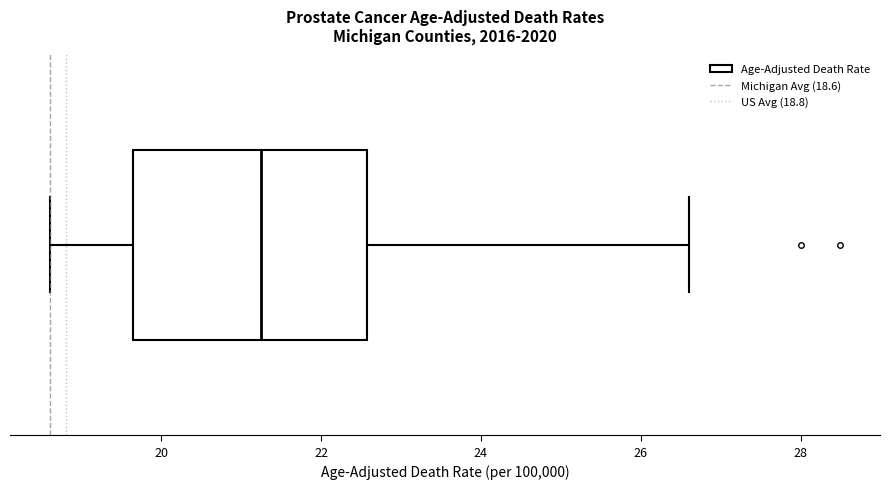

Read this box plot against the x-axis: the position of the median line, the range covered by the box, and the ends of both whiskers. The values are not printed on the chart, so give them approximately, as read against the axis.

median 21.2, box 19.6 to 22.6, whiskers 18.6 to 26.6